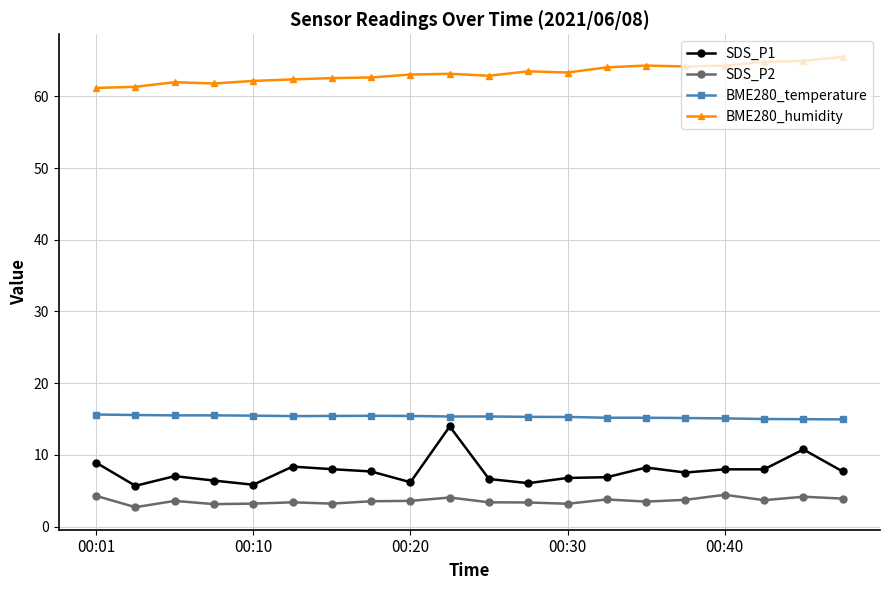

What is the value of the SDS_P1 point at the 18th from the left?

8.0